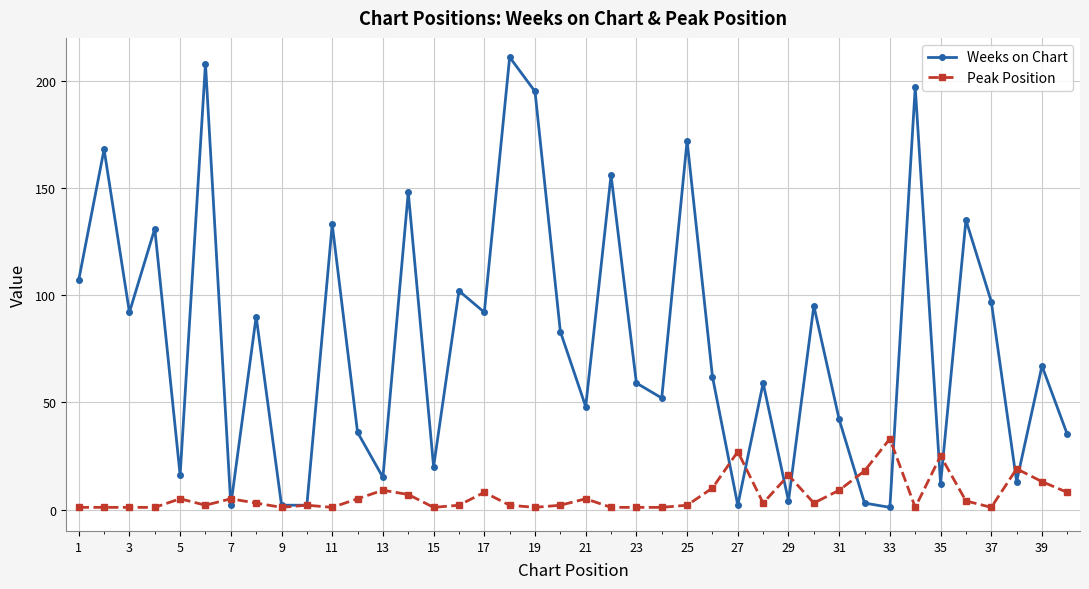

Rank the series by their average value, from highest to lowest.

Weeks on Chart, Peak Position